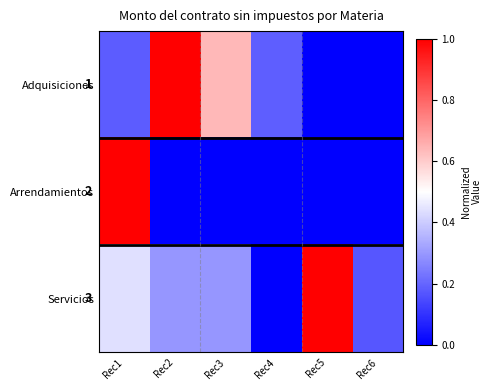

How many positive values does the Adquisiciones series have?

4